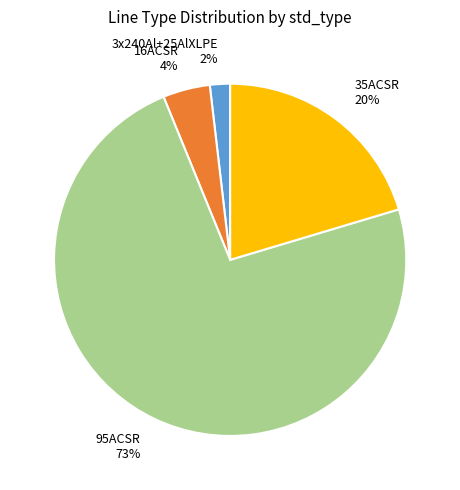

How many slices are in this pie chart?

4